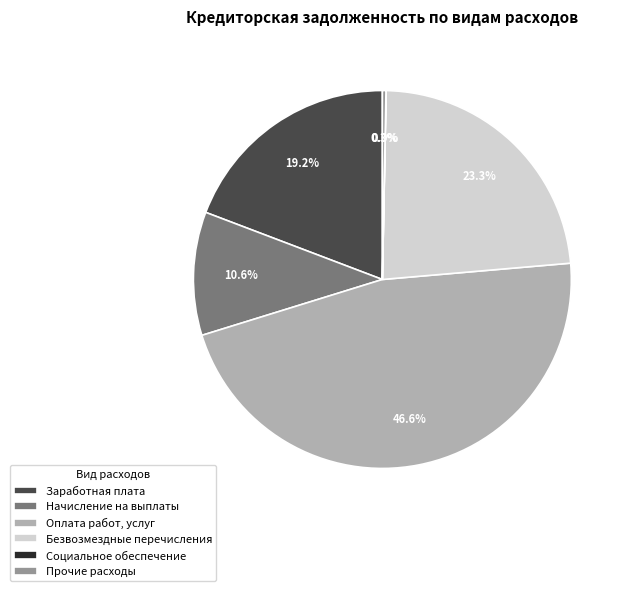

What is the total percentage of Заработная плата and Безвозмездные перечисления?

42.5%